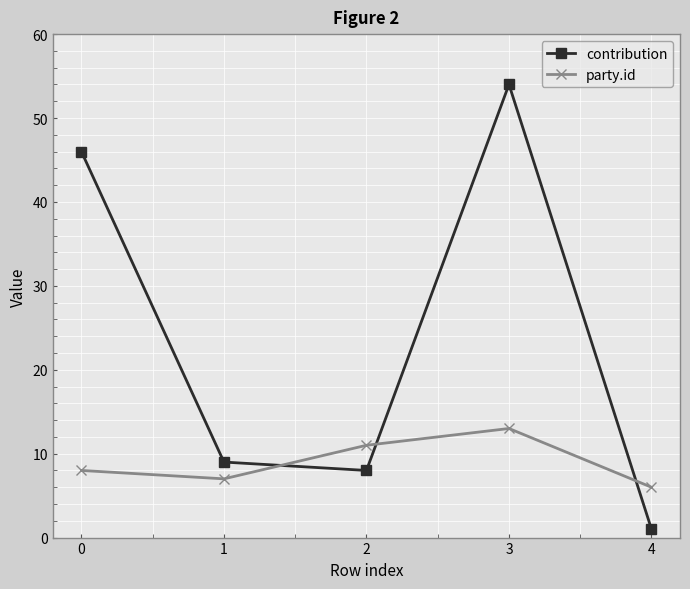

What is the average value of the contribution series?

24